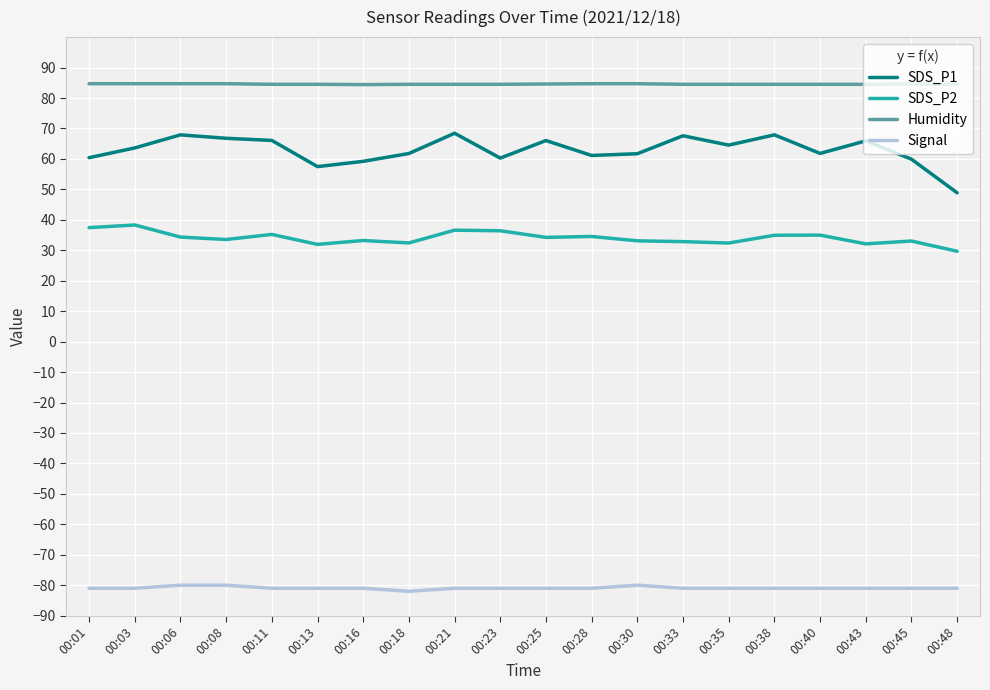

Rank the series by their maximum value, from lowest to highest.

Signal, SDS_P2, SDS_P1, Humidity